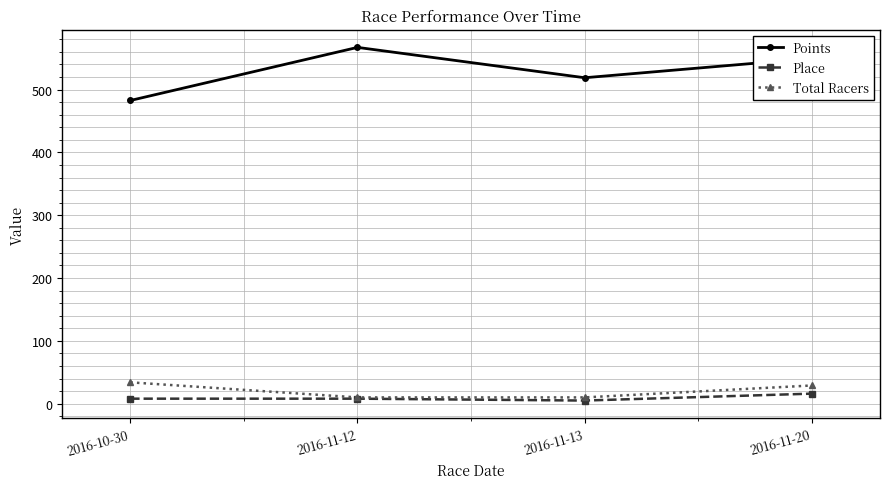

Is the value of Place at 2016-11-13 greater than the value of Points at 2016-11-12?

No